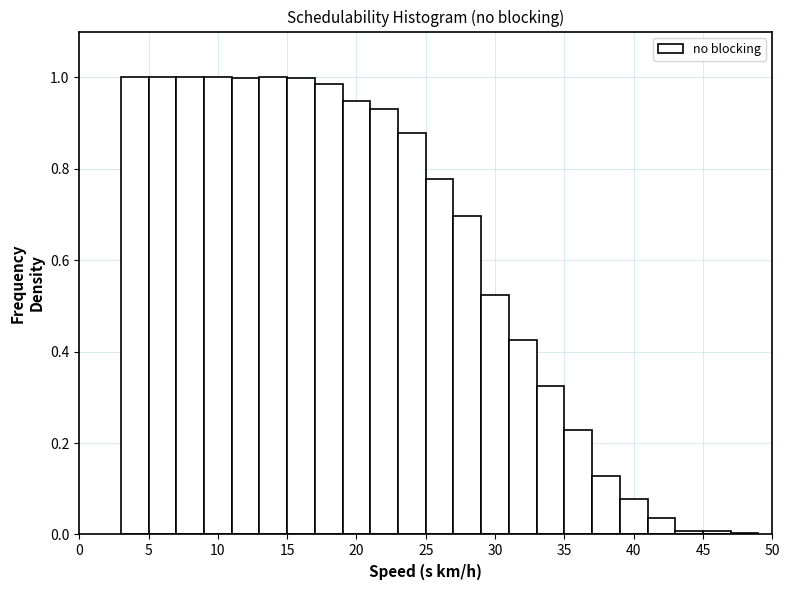

Reading left to right, list every bar in this chart as the range it spans on the x-axis followed by its height. The values are not printed on the chart, so give them approximately, as read against the axis.

3 to 5: 1.00
5 to 7: 1.00
7 to 9: 1.00
9 to 11: 1.00
11 to 13: 1.00
13 to 15: 1.00
15 to 17: 1.00
17 to 19: 0.98
19 to 21: 0.94
21 to 23: 0.94
23 to 25: 0.88
25 to 27: 0.78
27 to 29: 0.70
29 to 31: 0.52
31 to 33: 0.42
33 to 35: 0.32
35 to 37: 0.22
37 to 39: 0.12
39 to 41: 0.08
41 to 43: 0.04
43 to 45: under 0.02
45 to 47: under 0.02
47 to 49: under 0.02